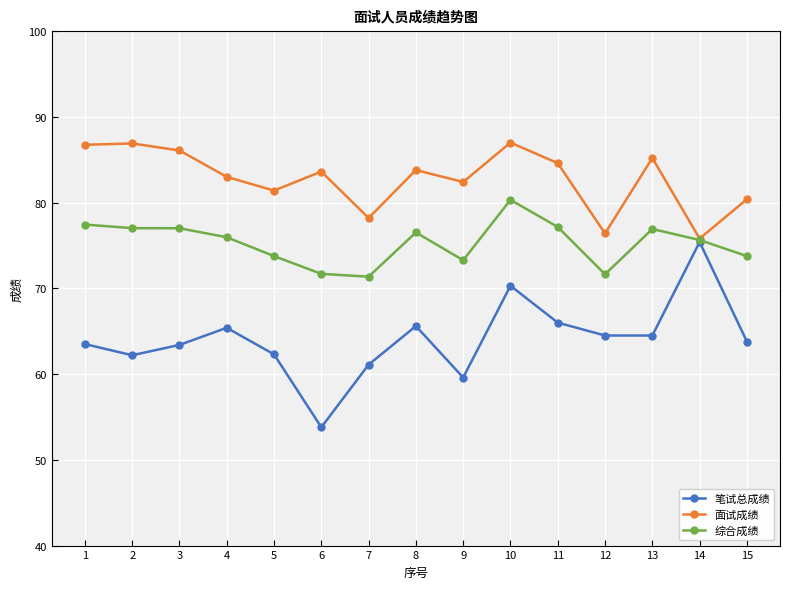

Rank the series by their average value, from lowest to highest.

笔试总成绩, 综合成绩, 面试成绩